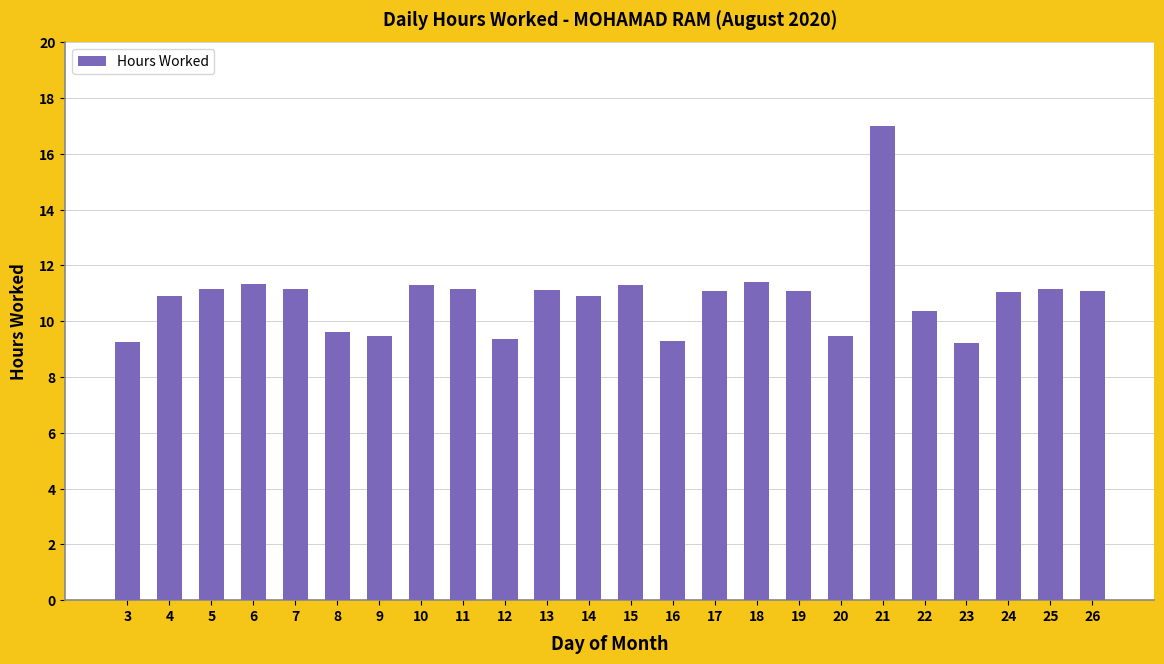

What is the difference between the second highest and second lowest values?

2.1